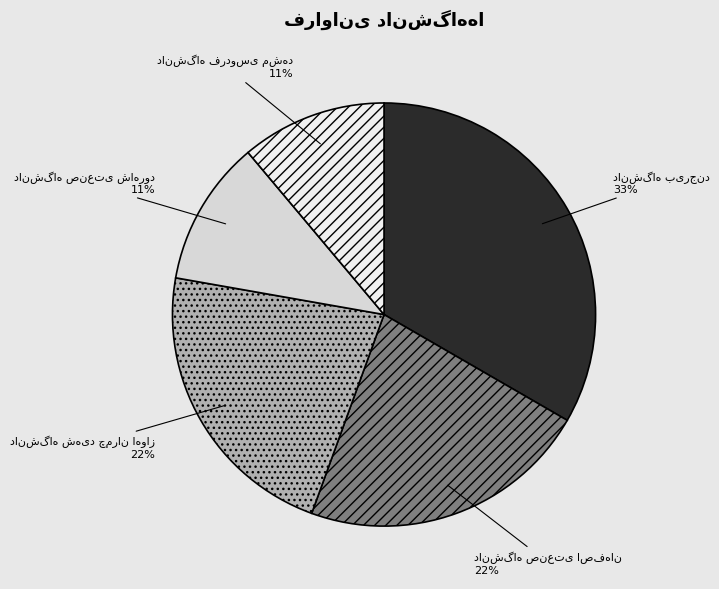

How many slices are in this pie chart?

5